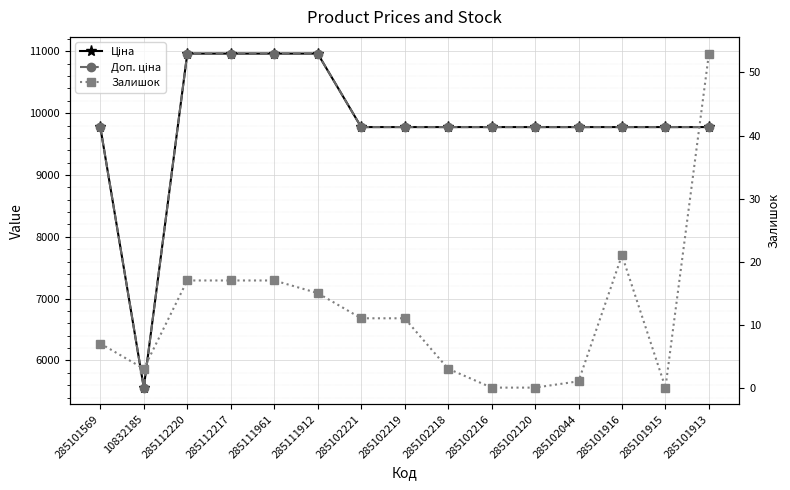

What is the minimum value for Ціна?

5560.3